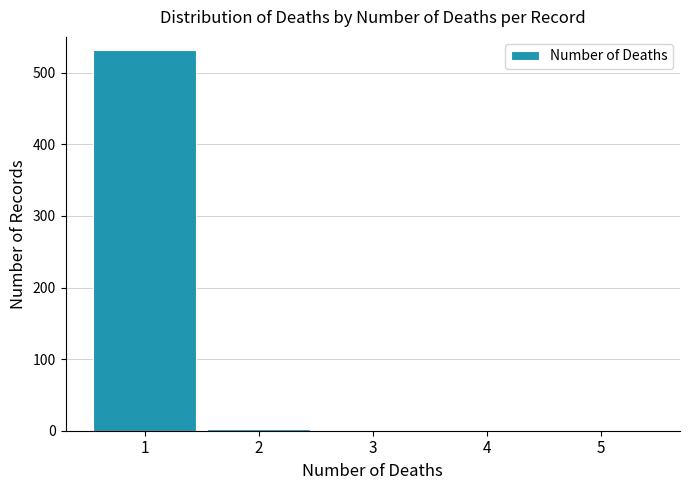

Which range on the x-axis has the tallest bar?

0.5 to 1.5